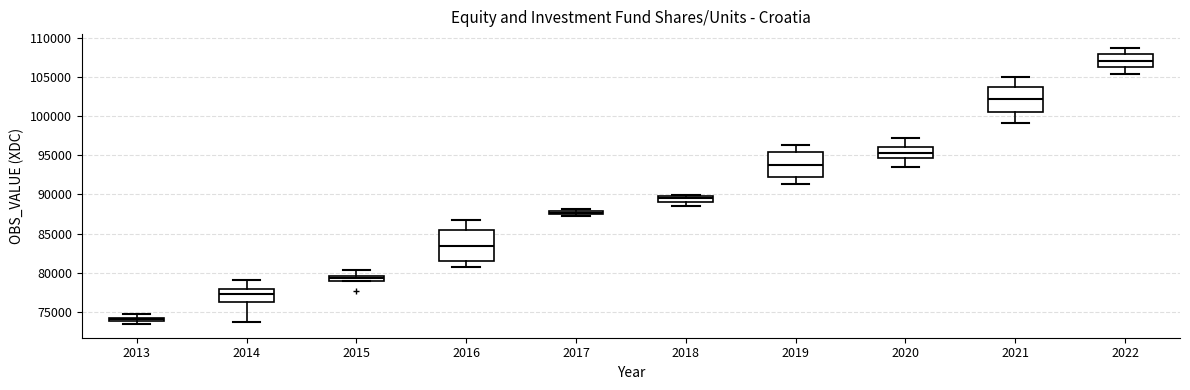

Which box has the lowest median line?

2013